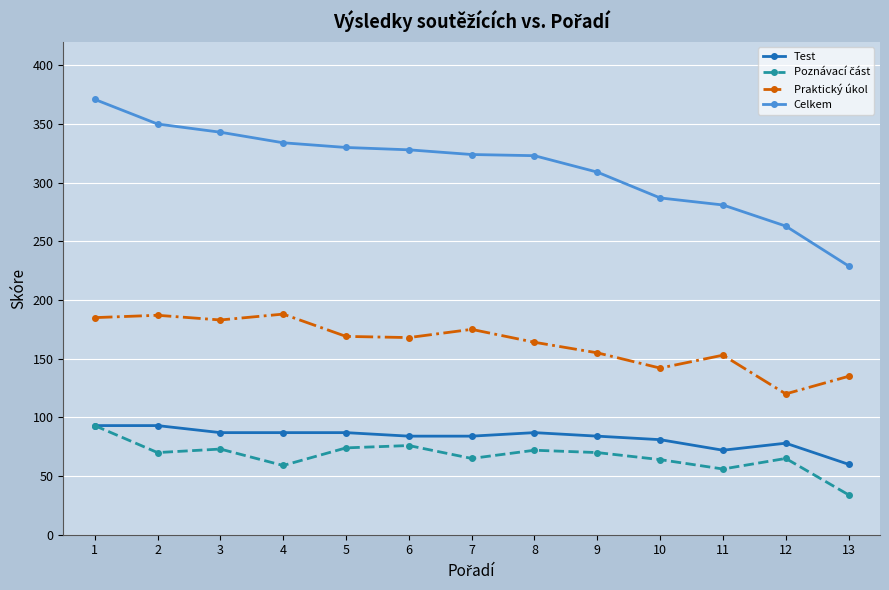

True or false: Celkem has a value of 466 at 6.

False